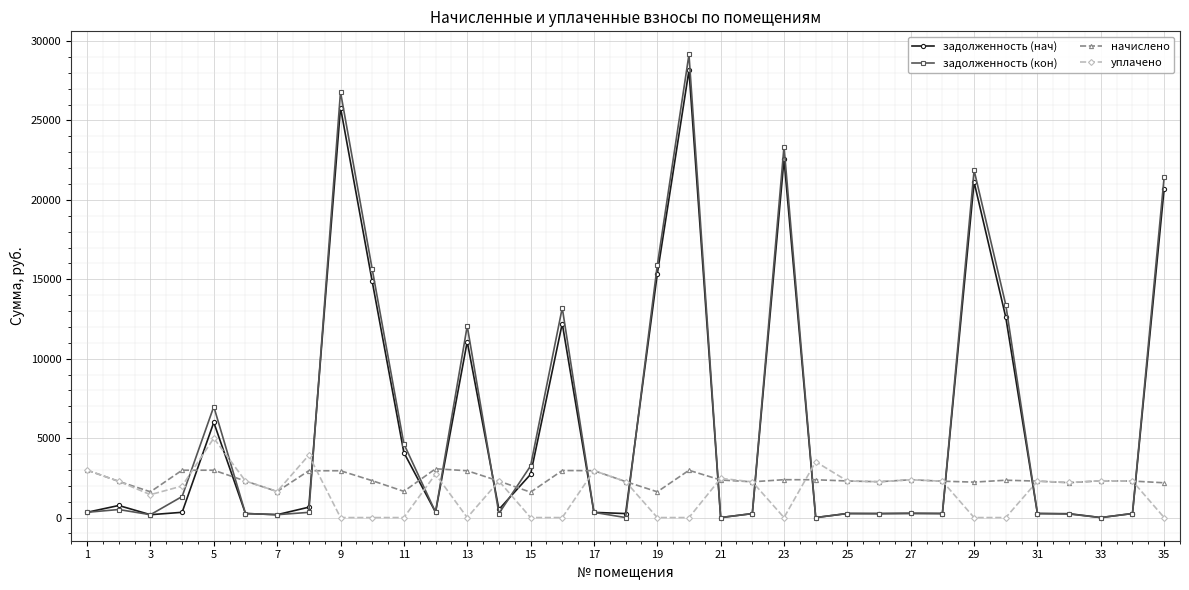

How many intersections are there between задолженность (нач) and начислено?

15